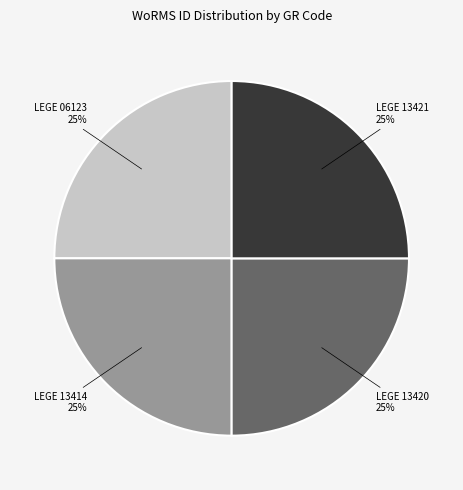

What is the ratio of the value at LEGE 13420 to the value at LEGE 06123?

1.0